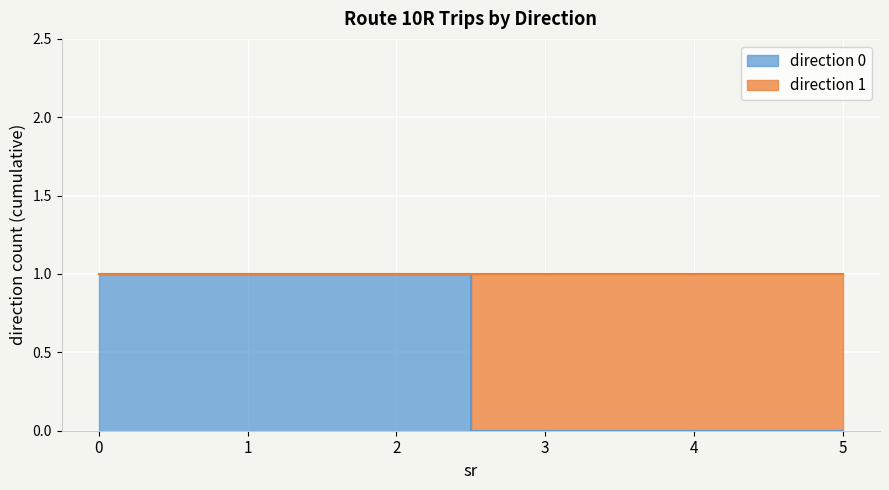

At which label is the value closest to 0?

3